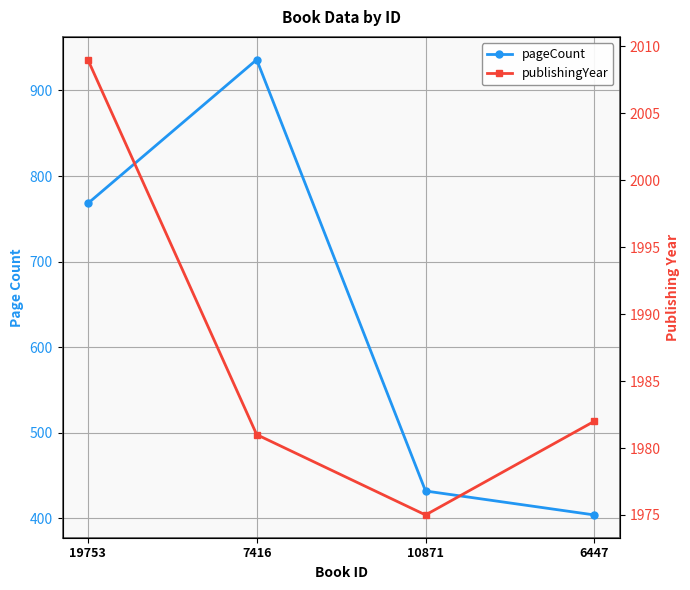

Which series has the largest range (max minus min)?

pageCount